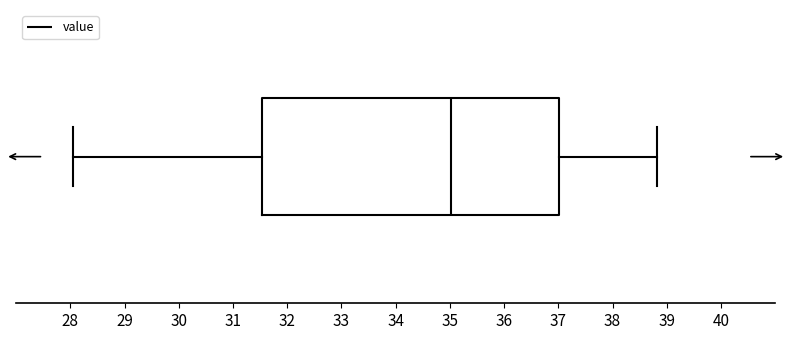

Read this box plot against the x-axis: the position of the median line, the range covered by the box, and the ends of both whiskers. The values are not printed on the chart, so give them approximately, as read against the axis.

median 35.0, box 31.5 to 37.0, whiskers 28.1 to 38.8